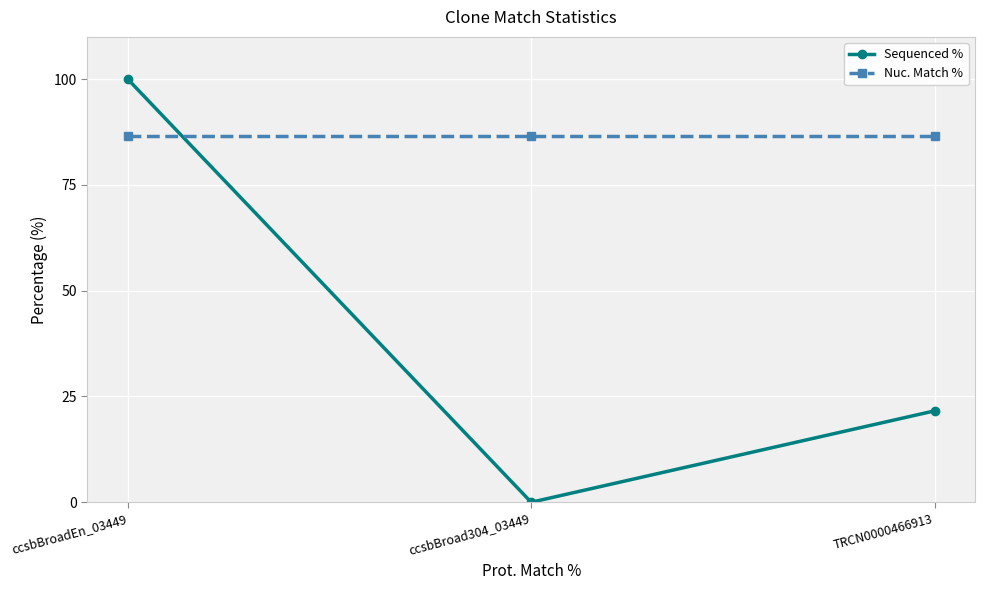

What is the spread (max minus min) of values at TRCN0000466913?

65.0